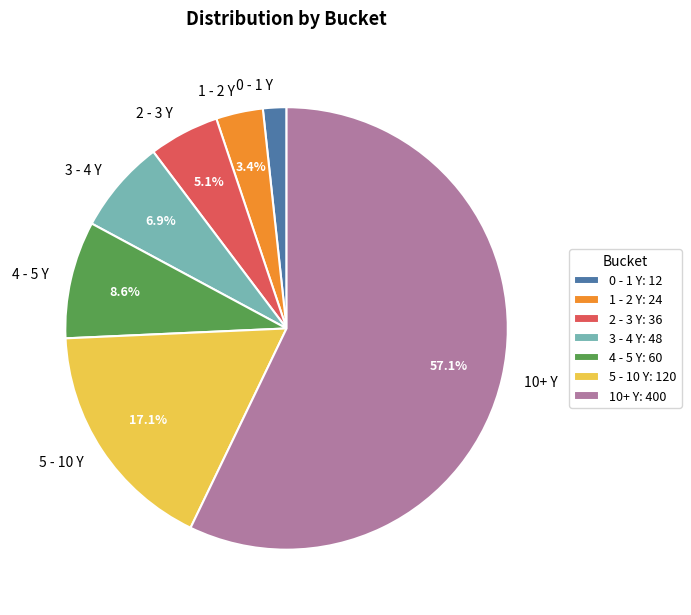

How many slices are in this pie chart?

7